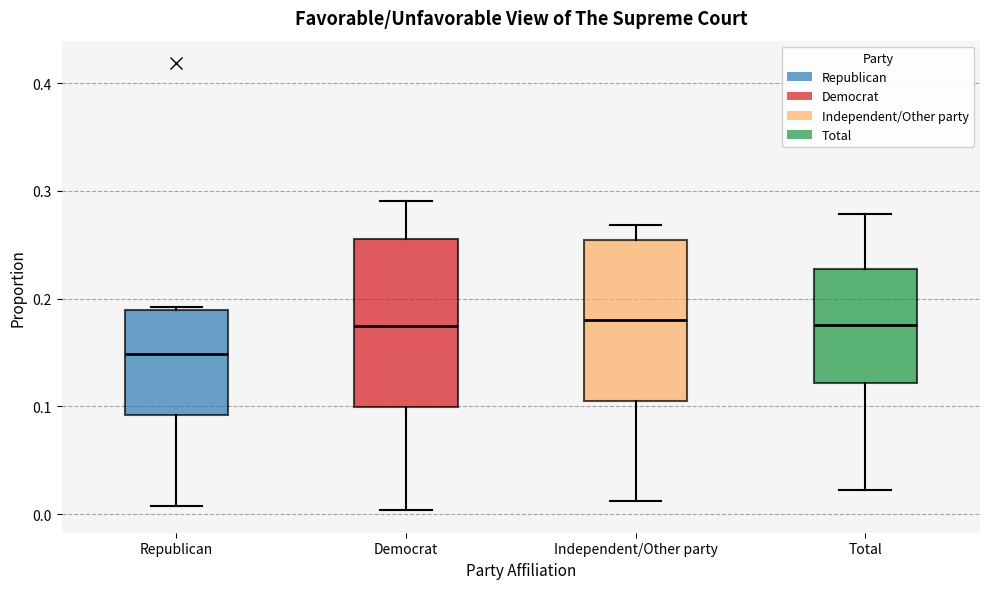

Reading left to right, read every box against the y-axis: the position of its median line, the range the box covers, and the ends of its whiskers. The values are not printed on the chart, so give them approximately, as read against the axis.

Republican: median 0.15, box 0.09 to 0.19, whiskers 0.01 to 0.19
Democrat: median 0.17, box 0.10 to 0.26, whiskers 0.00 to 0.29
Independent/Other party: median 0.18, box 0.11 to 0.25, whiskers 0.01 to 0.27
Total: median 0.18, box 0.12 to 0.23, whiskers 0.02 to 0.28